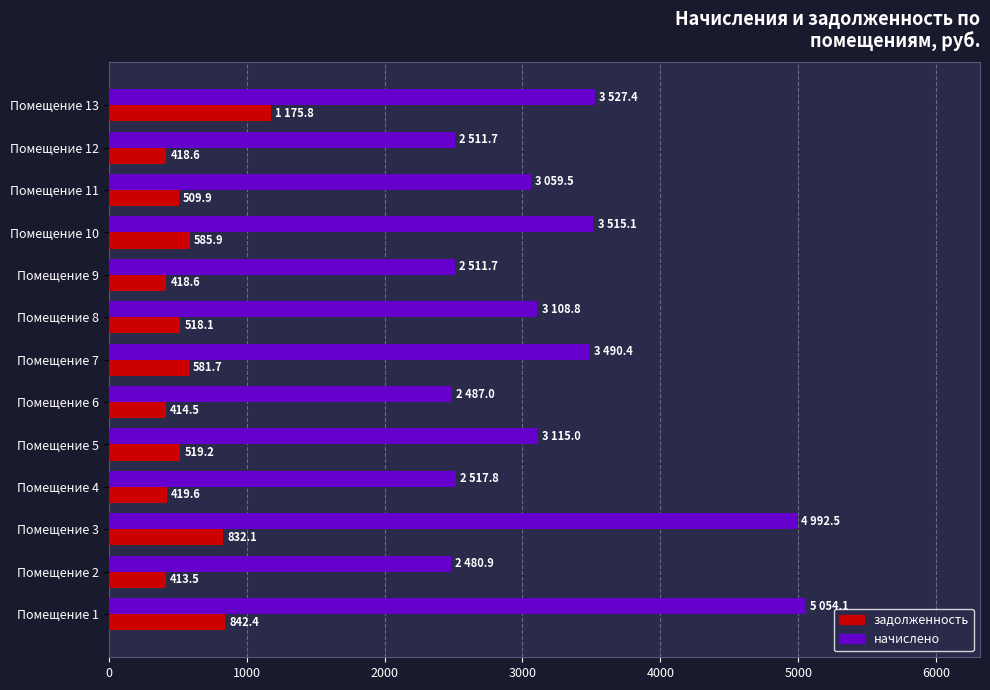

Rank the series at Помещение 10 from highest to lowest value.

начислено, задолженность